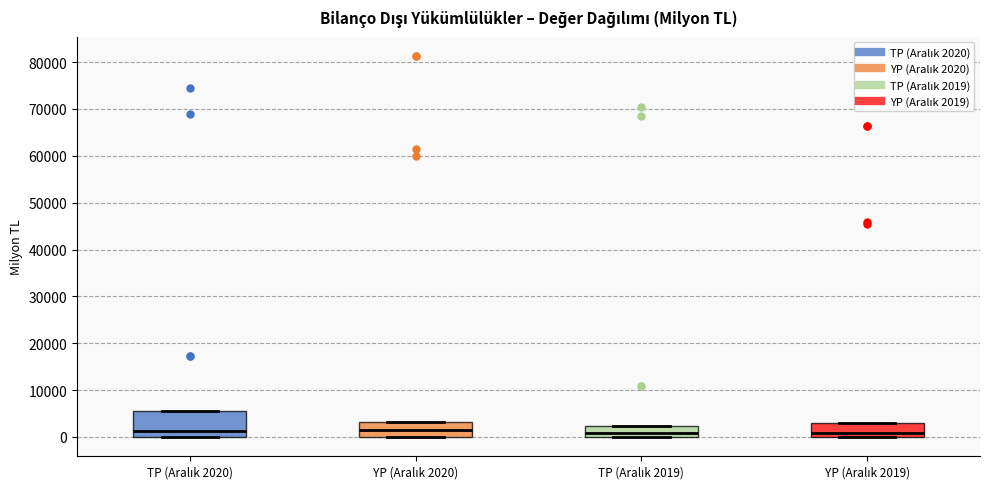

Reading left to right, read every box against the y-axis: the position of its median line, the range the box covers, and the ends of its whiskers. The values are not printed on the chart, so give them approximately, as read against the axis.

TP (Aralık 2020): median 1000, box 0 to 6000, whiskers 0 to 6000
YP (Aralık 2020): median 2000, box 0 to 3000, whiskers 0 to 3000
TP (Aralık 2019): median 1000, box 0 to 2000, whiskers 0 to 2000
YP (Aralık 2019): median 1000, box 0 to 3000, whiskers 0 to 3000